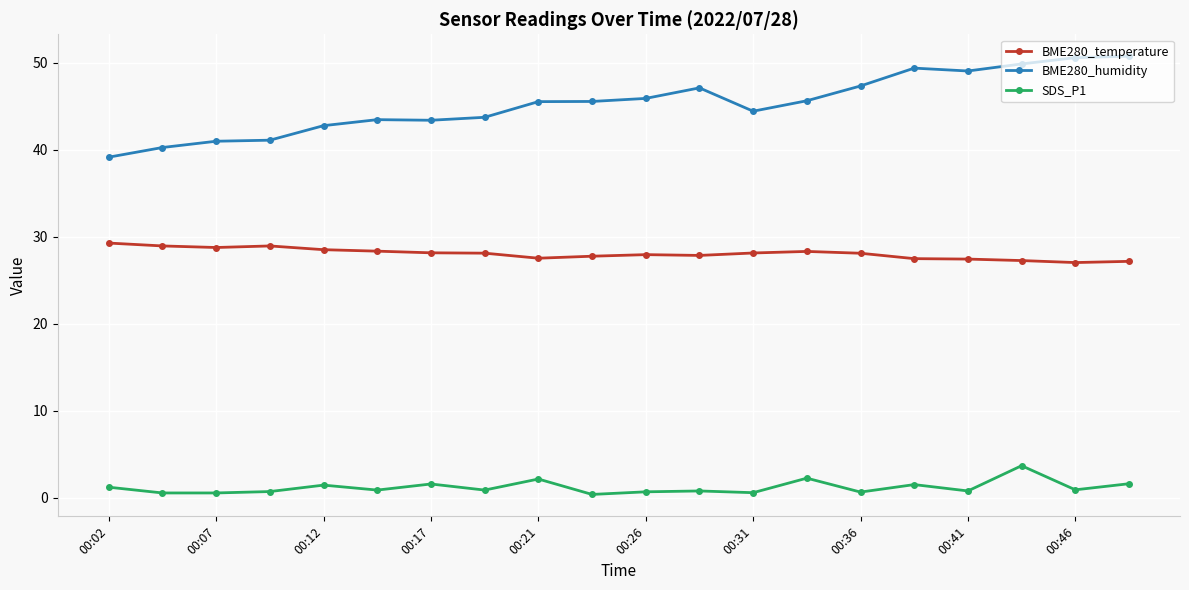

What is the highest value of the BME280_humidity series?

50.8